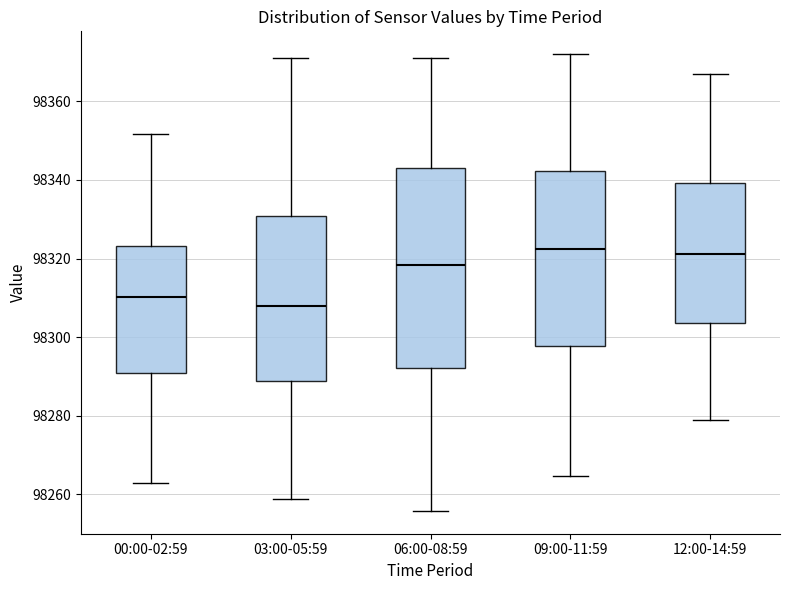

Reading left to right, transcribe this box plot: for each box, give where its median line is, the range the box spans, and where its two whiskers end, as read against the y-axis. The values are not printed on the chart, so give them approximately, as read against the axis.

00:00-02:59: median 98310, box 98290 to 98324, whiskers 98262 to 98352
03:00-05:59: median 98308, box 98288 to 98330, whiskers 98258 to 98370
06:00-08:59: median 98318, box 98292 to 98342, whiskers 98256 to 98372
09:00-11:59: median 98322, box 98298 to 98342, whiskers 98264 to 98372
12:00-14:59: median 98322, box 98304 to 98340, whiskers 98278 to 98368